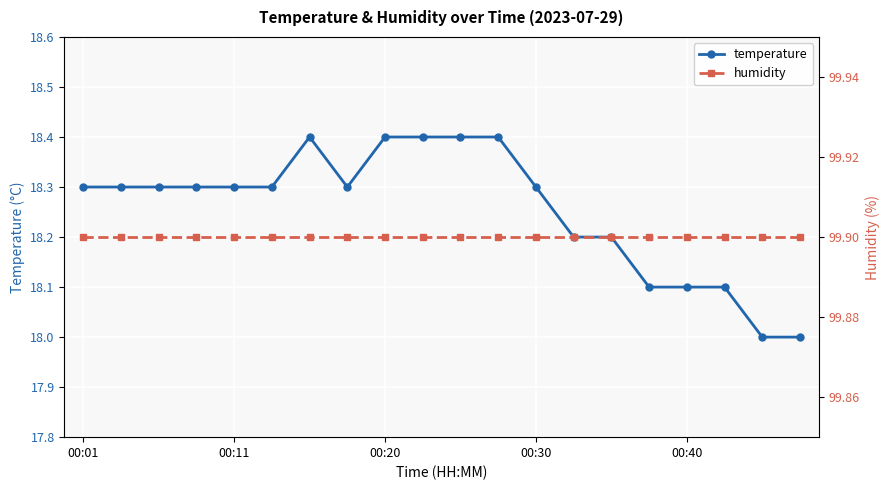

What is the maximum value shown in the chart?

99.9